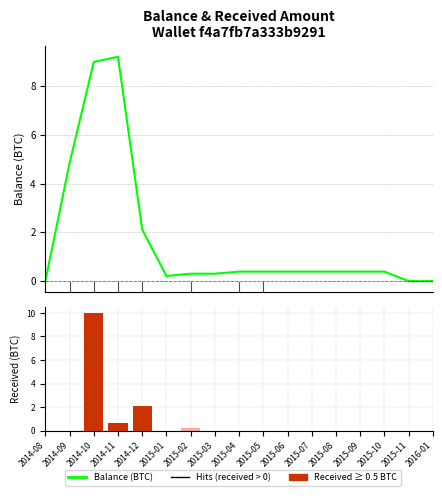

What is the spread (max minus min) of values at 2015-10?

0.4